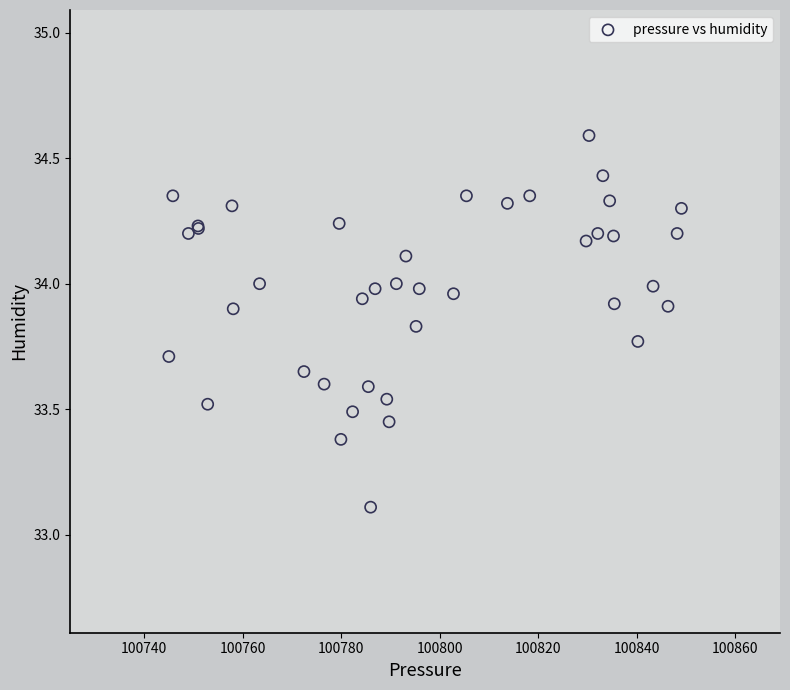

What Y value in the scatter plot is closest to 33?

33.1